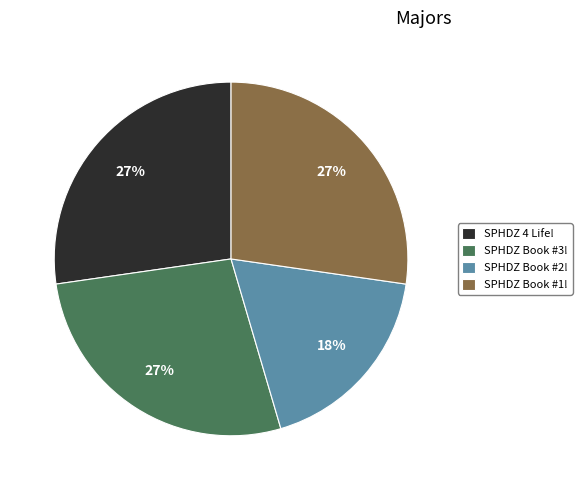

Does SPHDZ Book #1! represent more than half of the total?

No